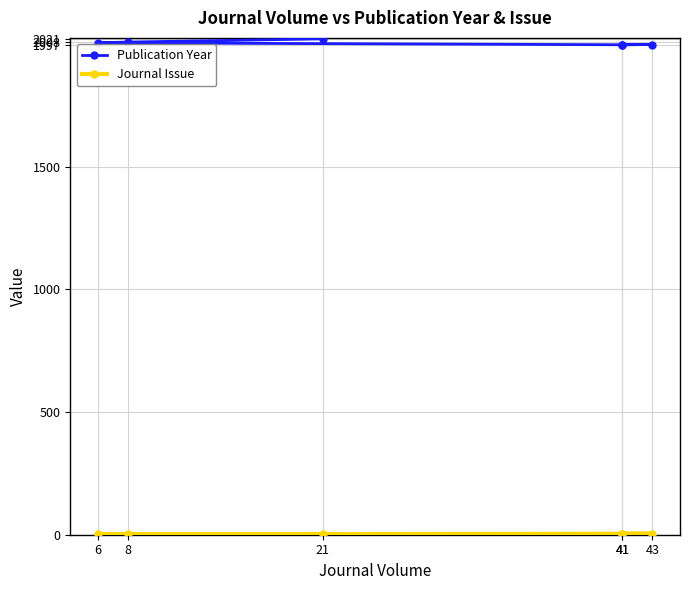

True or false: Publication Year has more than 0 interior local peaks.

True